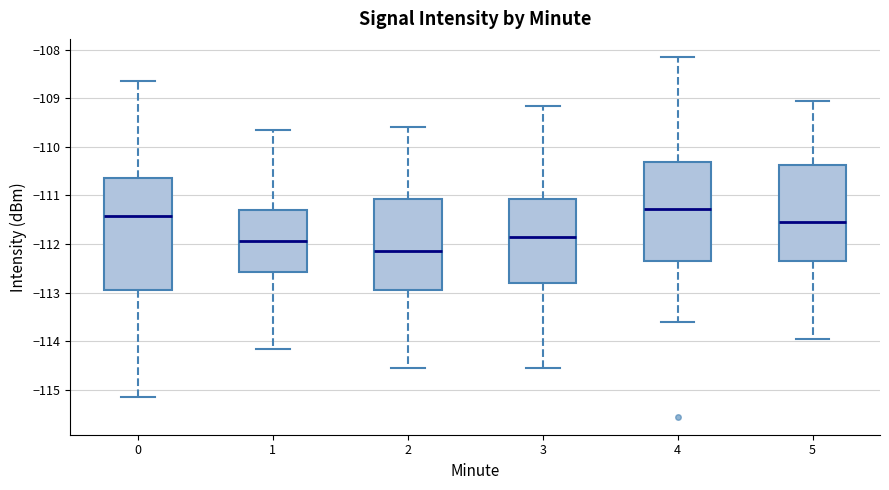

Reading left to right, transcribe this box plot: for each box, give where its median line is, the range the box spans, and where its two whiskers end, as read against the y-axis. The values are not printed on the chart, so give them approximately, as read against the axis.

0: median -111.4, box -112.9 to -110.6, whiskers -115.1 to -108.6
1: median -111.9, box -112.6 to -111.3, whiskers -114.1 to -109.6
2: median -112.1, box -112.9 to -111.1, whiskers -114.5 to -109.6
3: median -111.8, box -112.8 to -111.1, whiskers -114.5 to -109.1
4: median -111.3, box -112.3 to -110.3, whiskers -113.6 to -108.1
5: median -111.6, box -112.4 to -110.4, whiskers -114.0 to -109.0